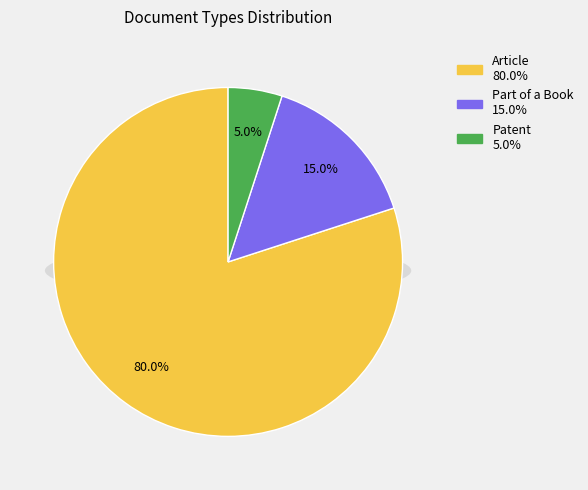

How many slices are in this pie chart?

3